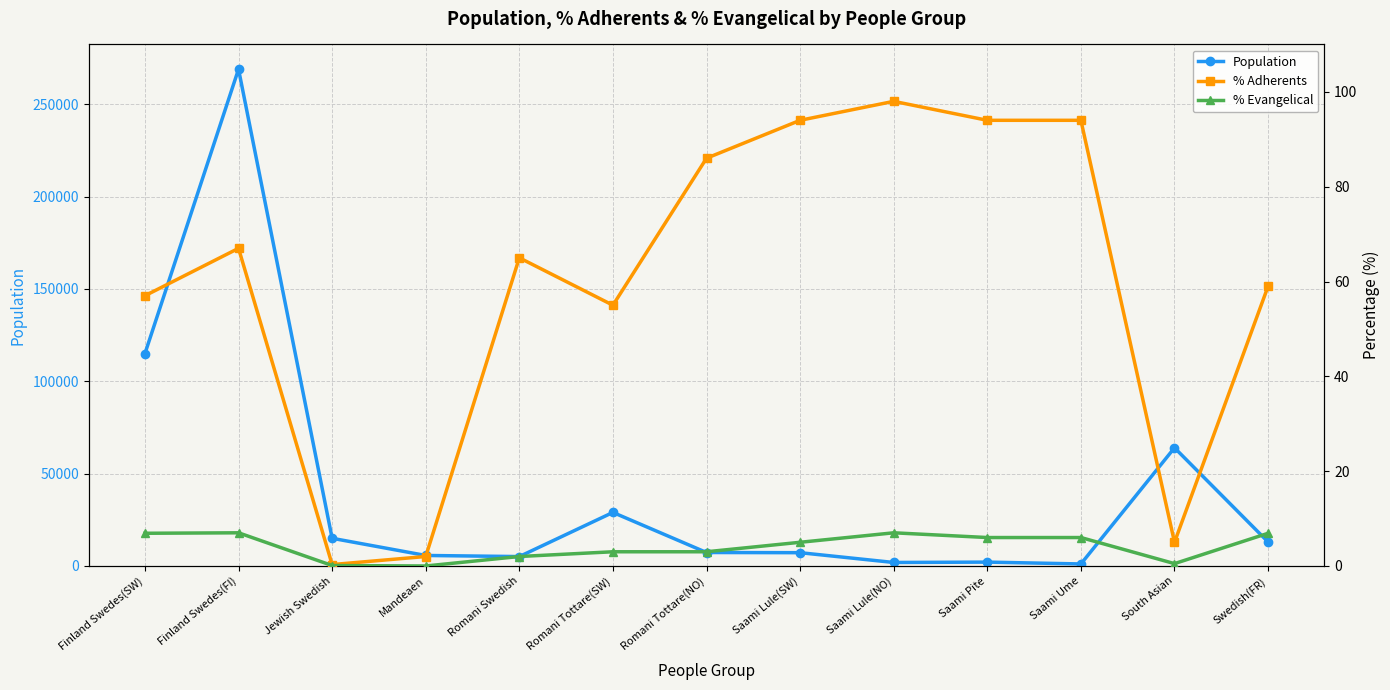

Which category has the lowest value across all series?

Mandeaen